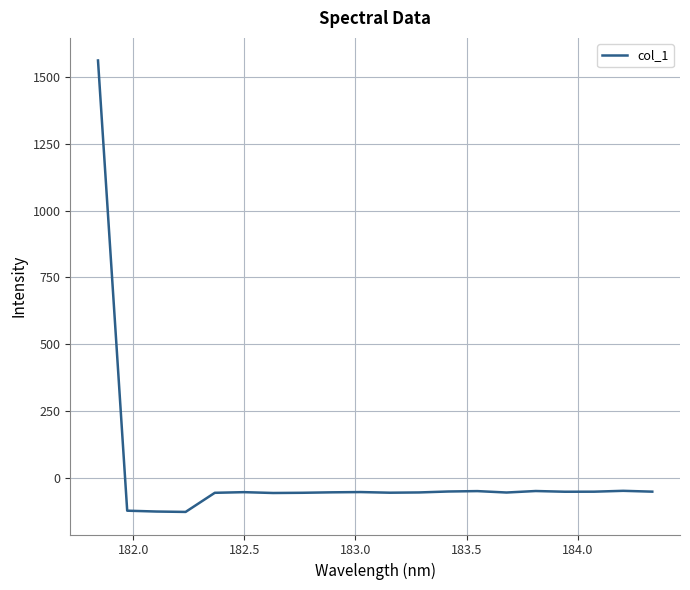

What is the maximum value shown in the chart?

1560.7